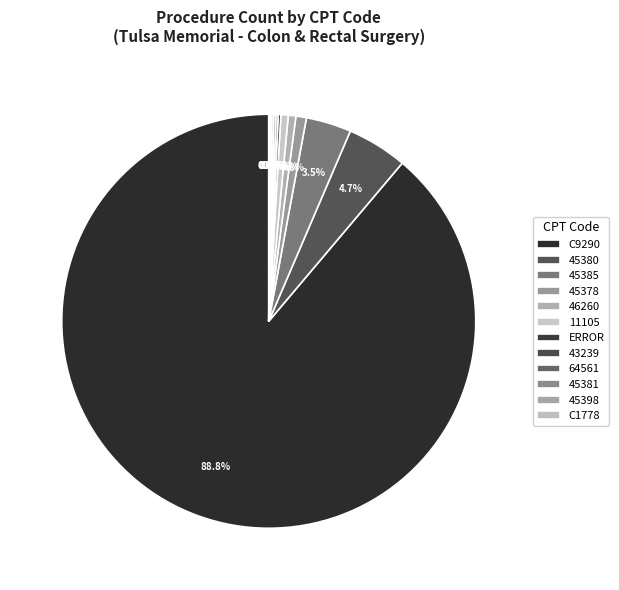

True or false: 46260 accounts for 11% of the total.

False